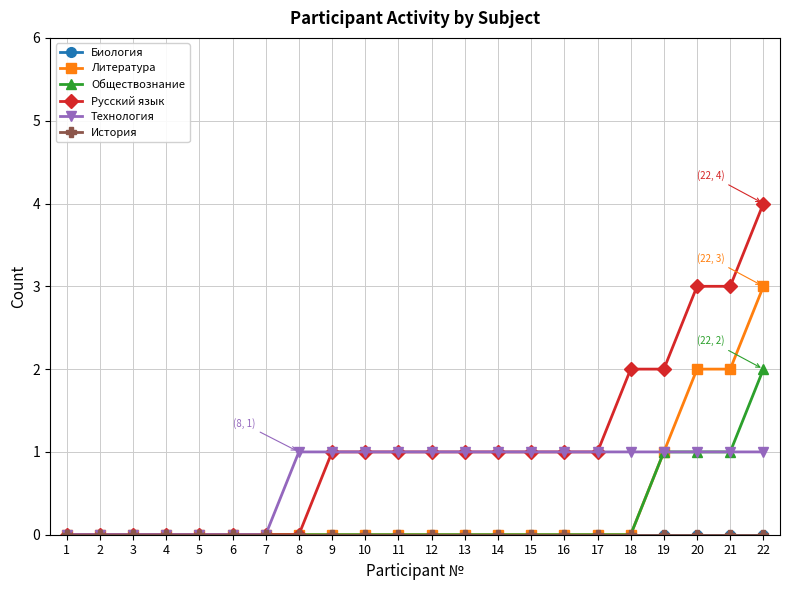

At how many categories does at least one series exceed 0?

15